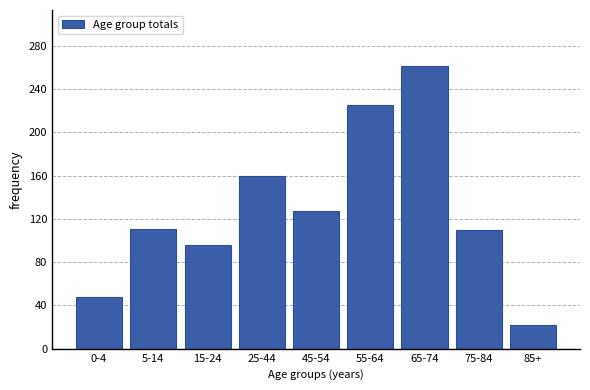

What is the value of the 7th bar from the left?

261